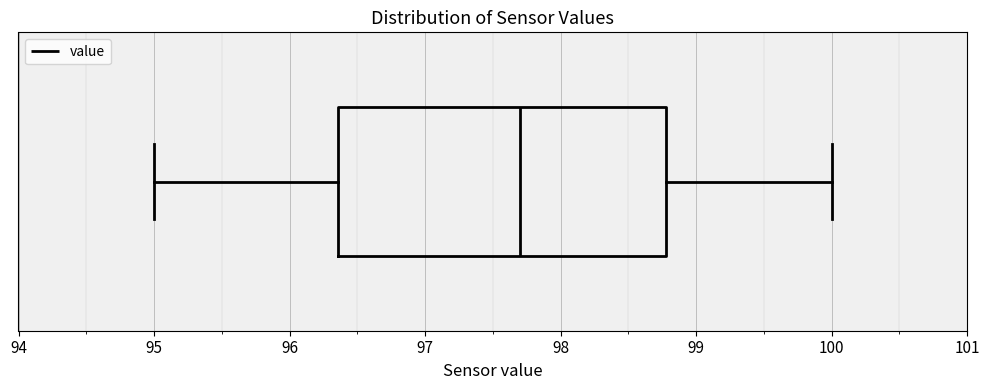

Where is the right edge of the box on the x-axis? The values are not printed on the chart, so give them approximately, as read against the axis.

98.8